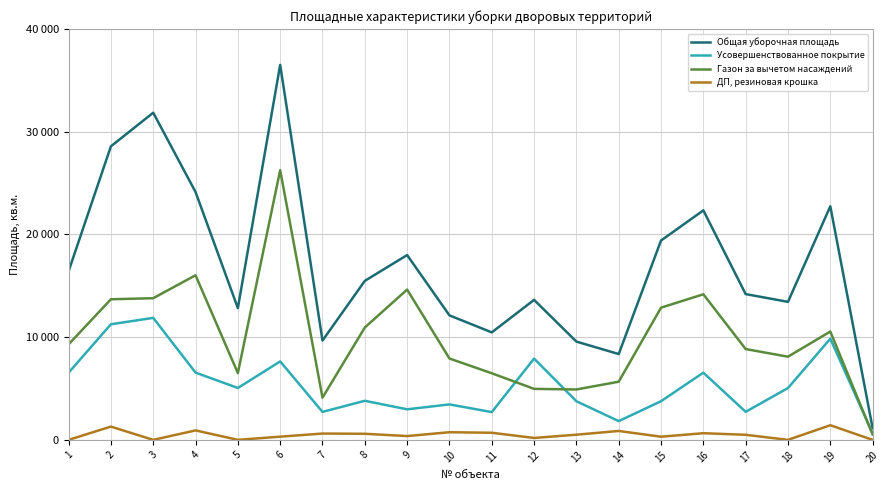

Reading right to left, what are all the values shown in this chart?

Общая уборочная площадь: 20=1142.0	19=22744.8	18=13438.1	17=14192.3	16=22343.6	15=19409.6	14=8355.1	13=9569.1	12=13630.2	11=10465.1	10=12119.8	9=17992.2	8=15480.3	7=9669.3	6=36511.0	5=12828.0	4=24132.2	3=31852.0	2=28581.1	1=16419.5
Усовершенствованное покрытие: 20=612.0	19=9847.7	18=5045.8	17=2732.1	16=6543.4	15=3764.0	14=1825.0	13=3760.2	12=7912.9	11=2704.4	10=3453.1	9=2975.8	8=3805.1	7=2723.9	6=7638.0	5=5053.4	4=6548.9	3=11878.0	2=11254.1	1=6541.6
Газон за вычетом насаждений: 20=530.0	19=10546.8	18=8098.7	17=8841.1	16=14174.5	15=12870.5	14=5662.5	13=4907.1	12=4965.9	11=6485.8	10=7921.7	9=14633.6	8=10939.8	7=4110.3	6=26257.0	5=6499.9	4=16024.9	3=13793.0	2=13688.1	1=9299.1
ДП, резиновая крошка: 20=0.0	19=1425.7	18=1.6	17=493.9	16=649.6	15=307.1	14=867.6	13=503.7	12=187.0	11=691.8	10=745.0	9=369.9	8=592.5	7=614.3	6=312.0	5=2.7	4=921.6	3=0.0	2=1292.3	1=0.0